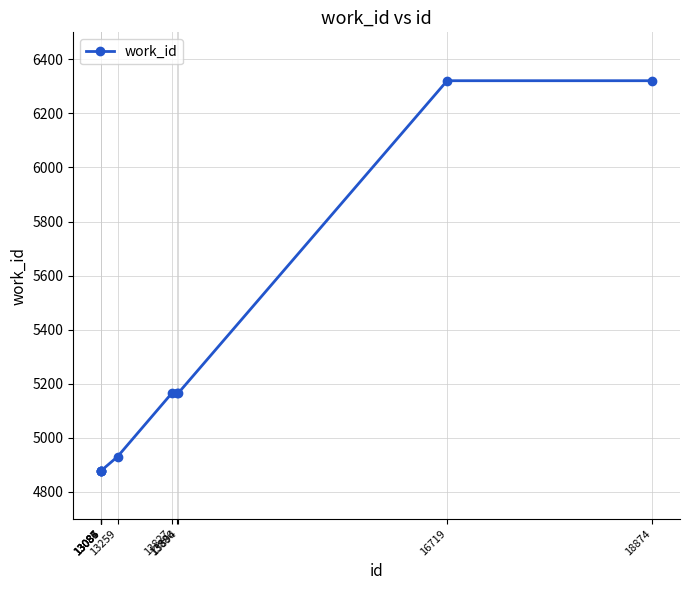

Which has a higher value, 13886 or 13086?

13886